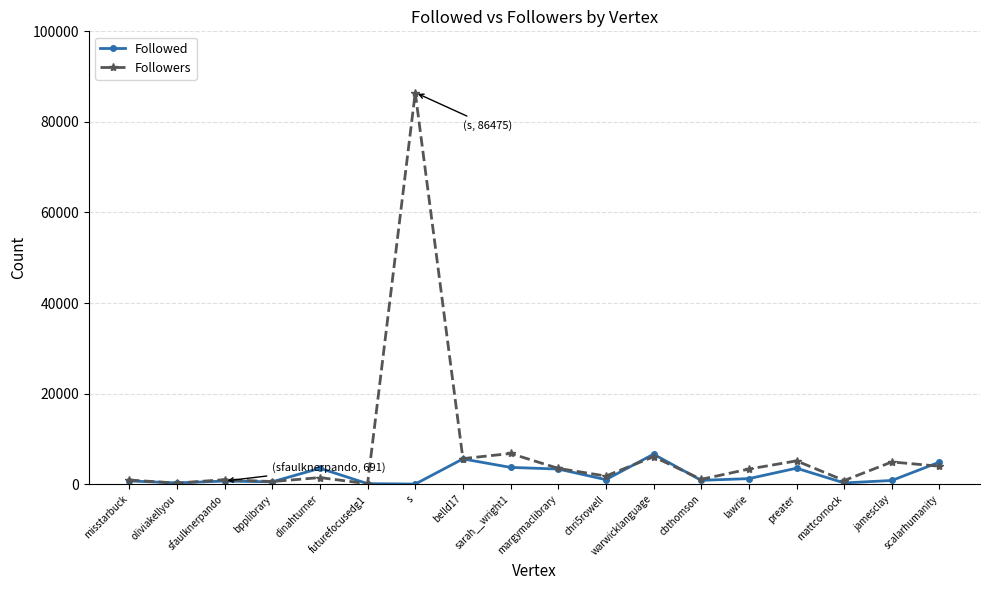

Which series has the widest spread of values?

Followers